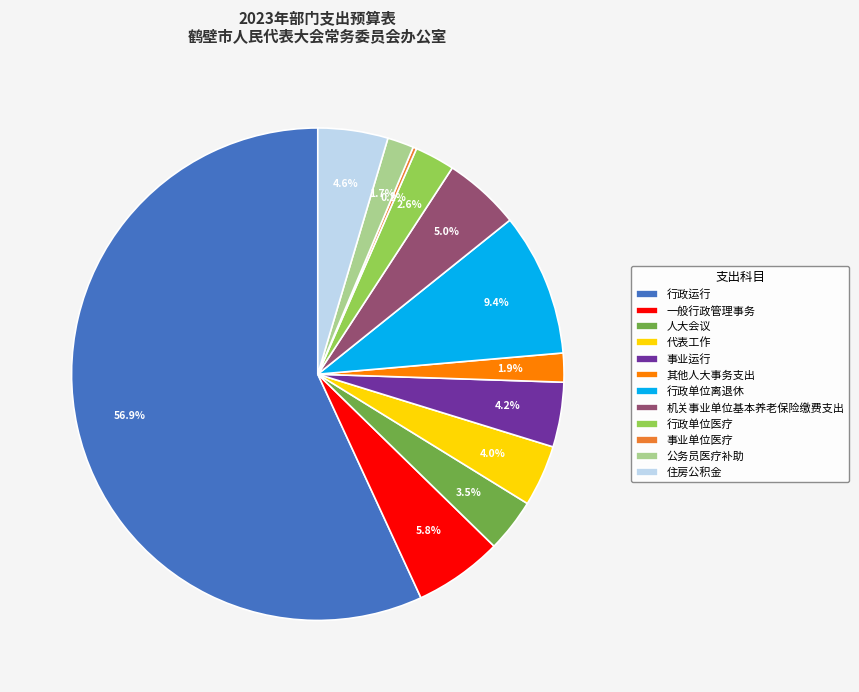

What is the largest slice in the pie chart?

行政运行